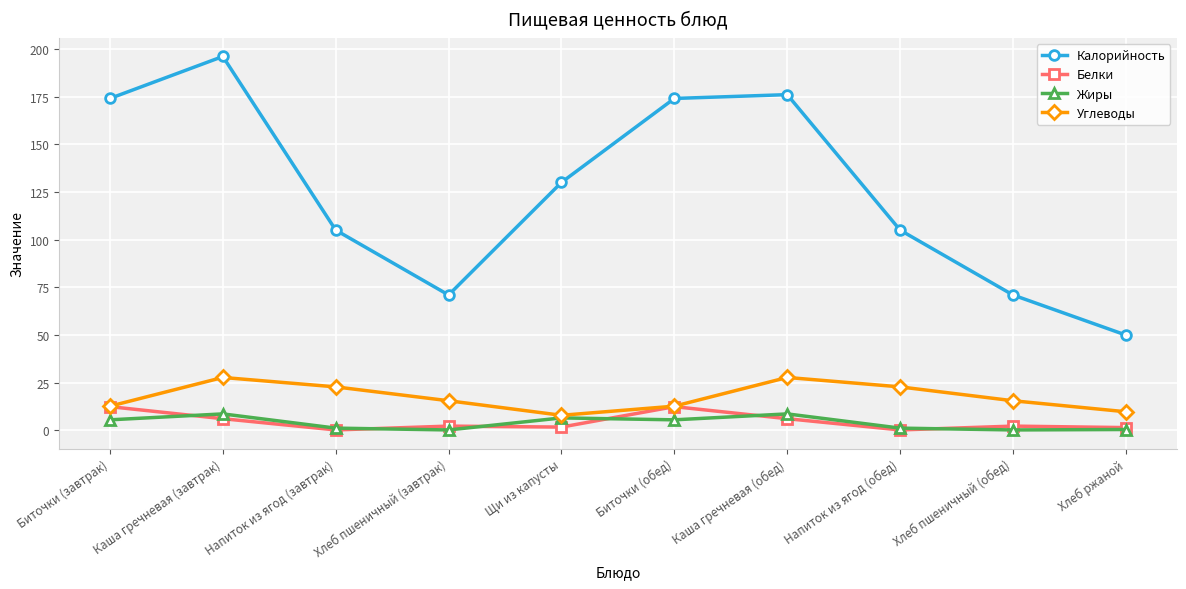

Which label corresponds to the largest value in the chart?

Каша гречневая (завтрак)